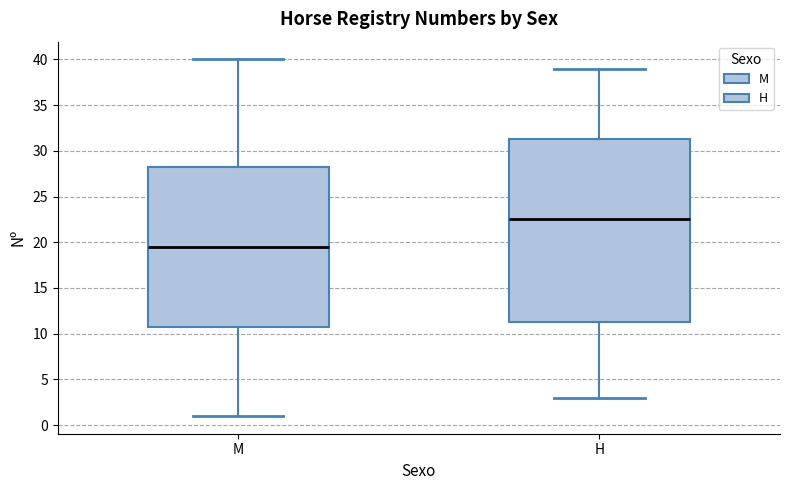

Reading left to right, read every box against the y-axis: the position of its median line, the range the box covers, and the ends of its whiskers. The values are not printed on the chart, so give them approximately, as read against the axis.

M: median 19.5, box 11.0 to 28.5, whiskers 1.0 to 40.0
H: median 22.5, box 11.5 to 31.5, whiskers 3.0 to 39.0